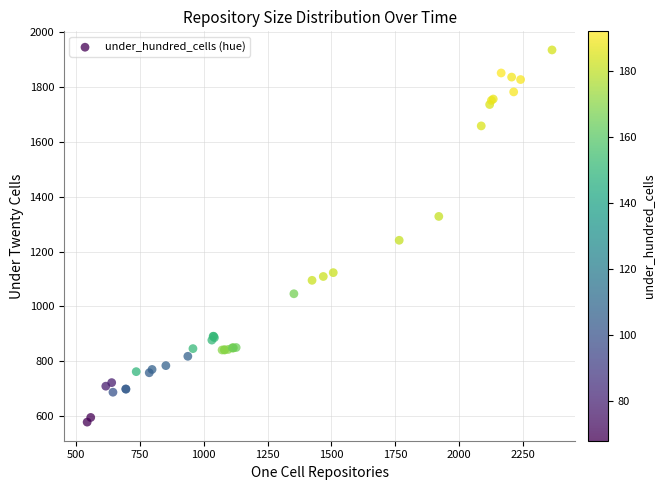

What Y value in the scatter plot is closest to 1256?

1241